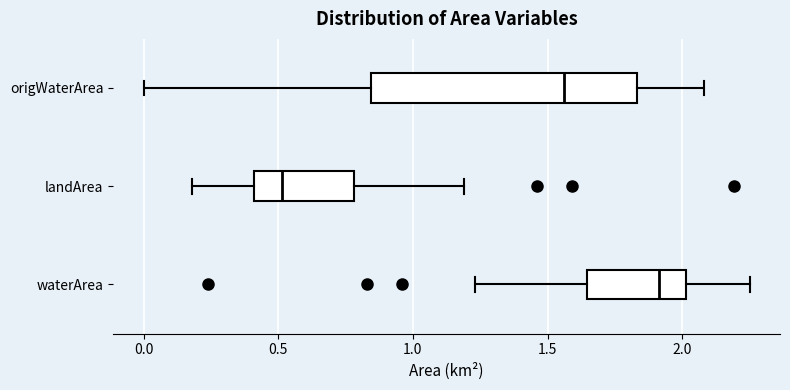

Which box's median line is the furthest to the left?

landArea